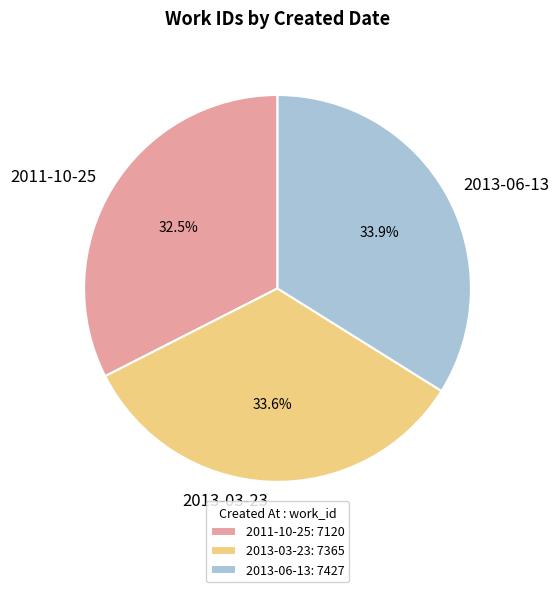

To the nearest percent, what is the difference between the 2011-10-25 and 2013-06-13 slice percentages?

1%